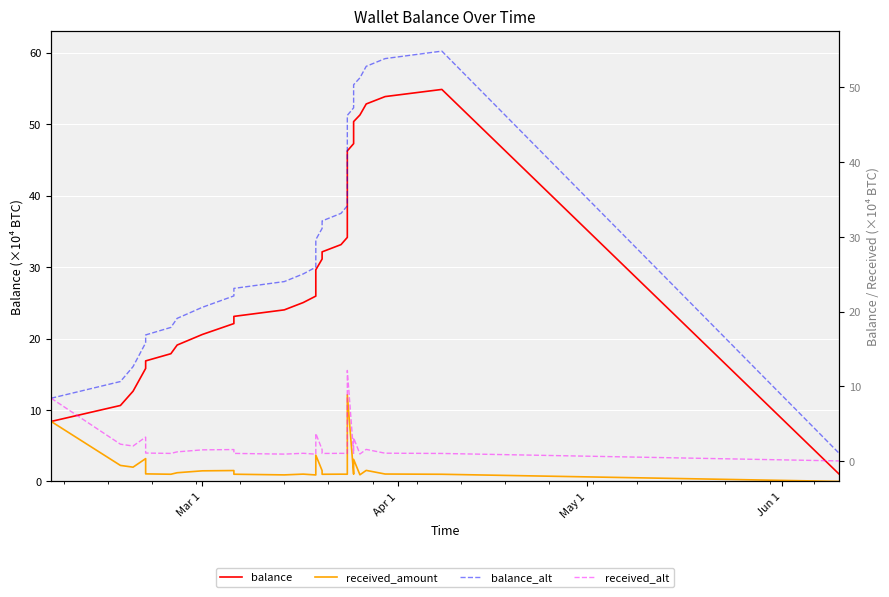

At which label does received_amount first exceed 1?

Mar 1